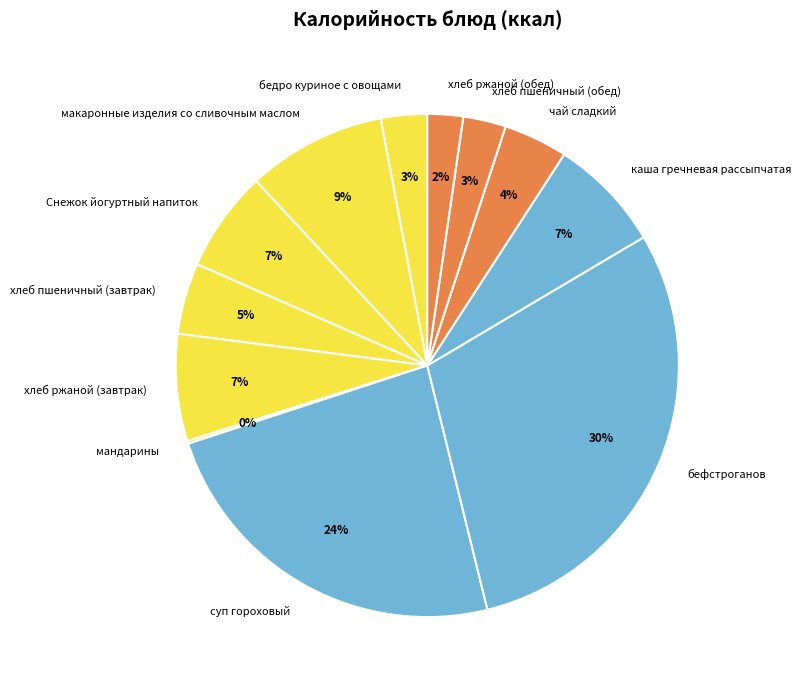

Is the sum of макаронные изделия со сливочным маслом and хлеб пшеничный (обед) greater than half?

No